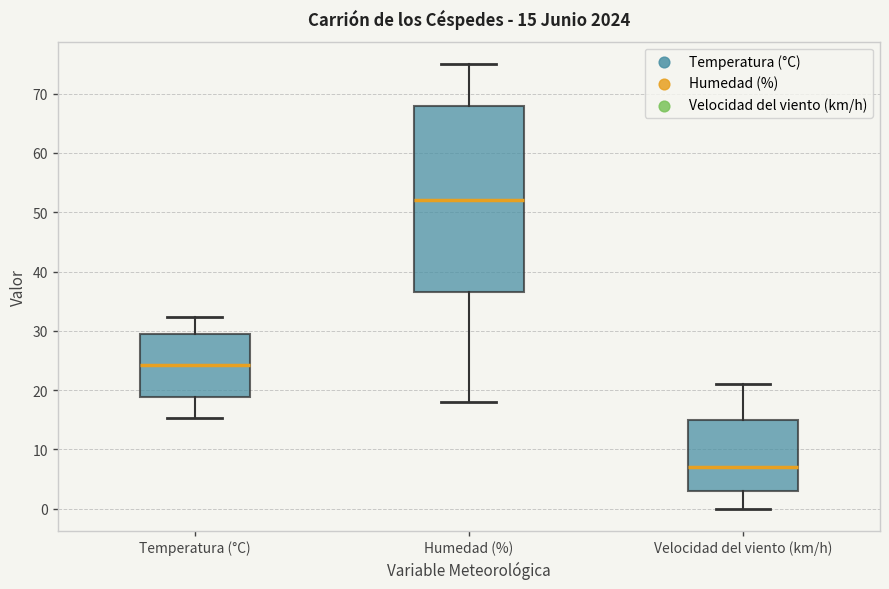

Comparing the boxes themselves (not the whiskers), which one is the tallest?

Humedad (%)